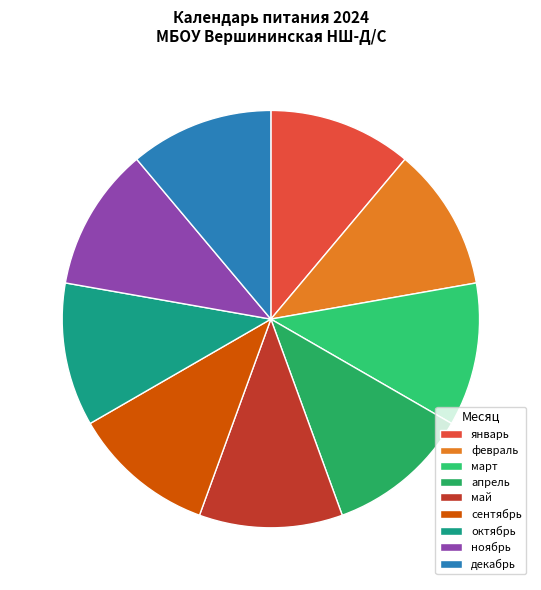

True or false: сентябрь accounts for 1% of the total.

False